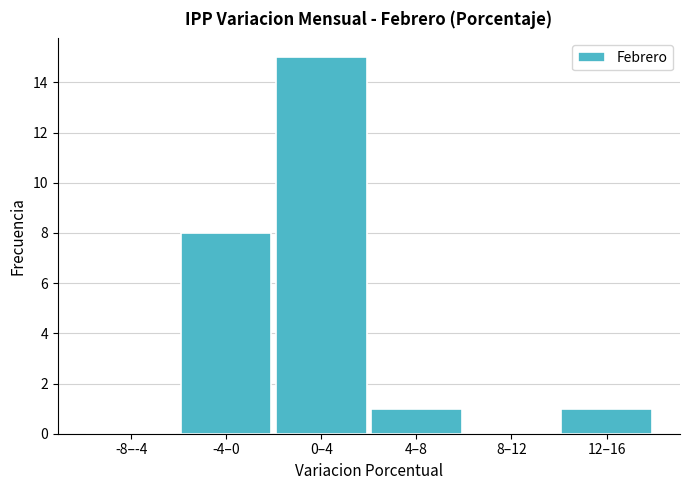

Reading right to left, list all the values displayed in this chart.

12–16=1	8–12=0	4–8=1	0–4=15	-4–0=8	-8–-4=0